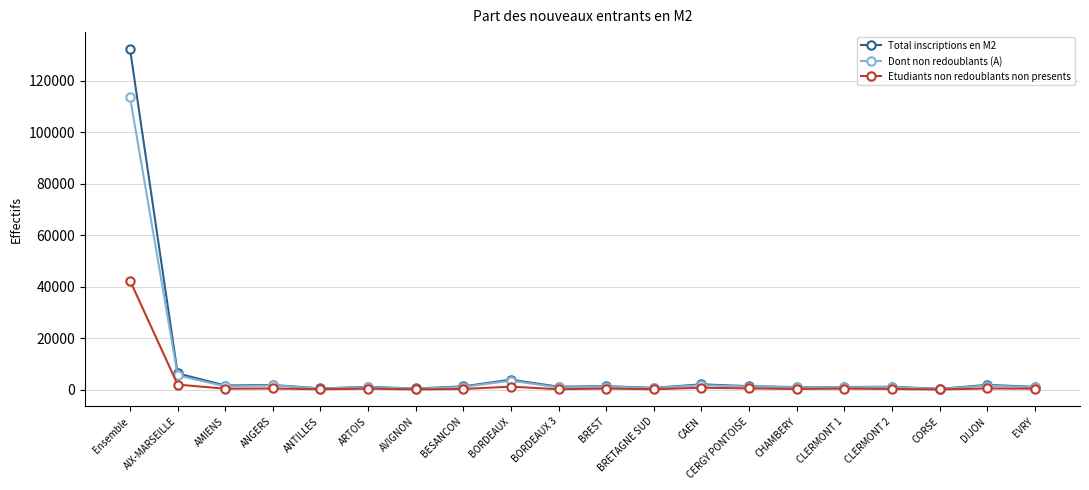

How many categories are shown in the chart?

20